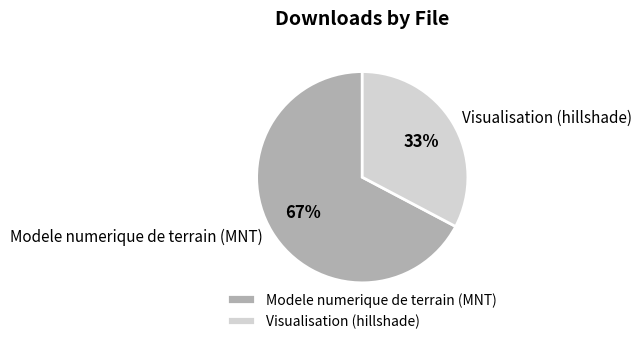

To the nearest percent, what is the combined percentage of Modele numerique de terrain (MNT) and Visualisation (hillshade)?

100%